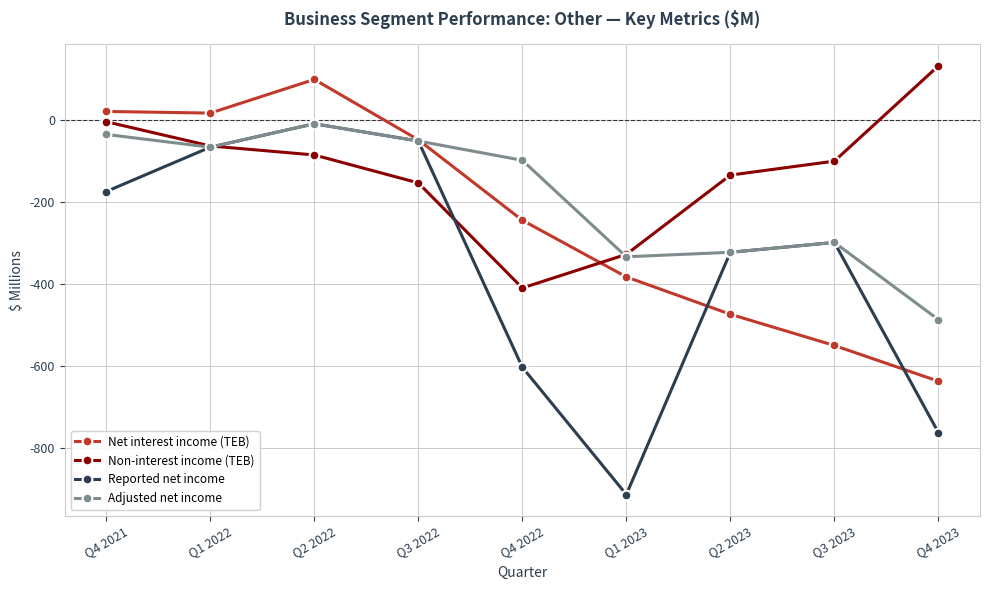

Which series has the largest range (max minus min)?

Reported net income